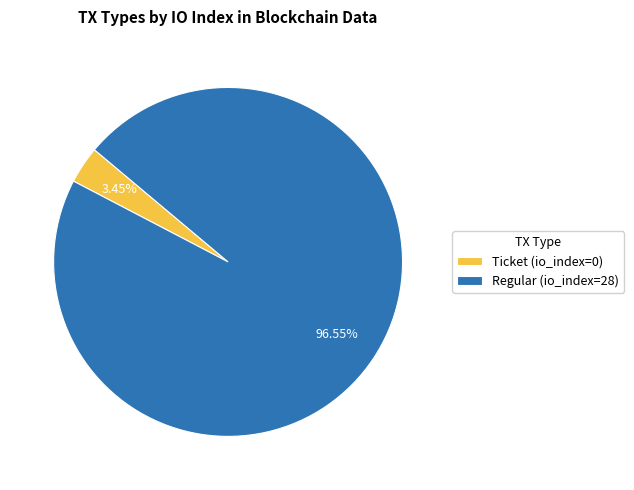

Count the number of slices in the pie.

2